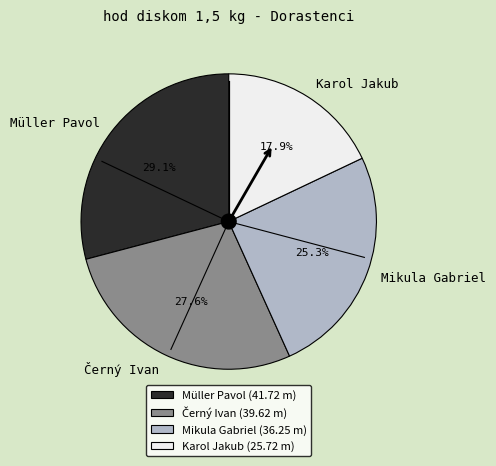

What portion of the pie excludes Müller Pavol?

70.9%